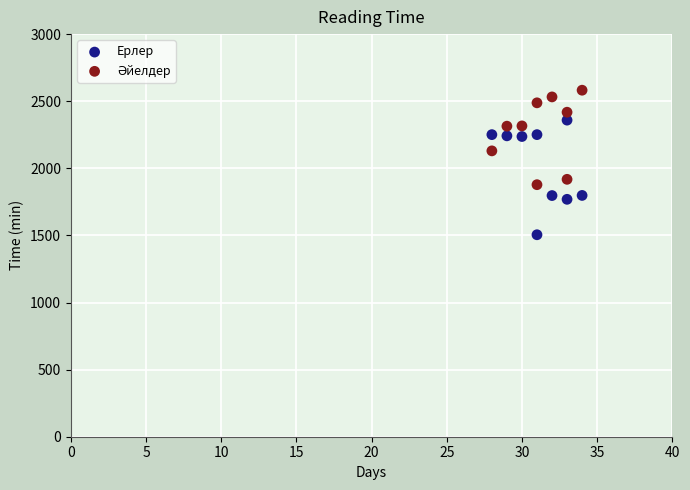

Which series contains the lowest Y value?

Ерлер